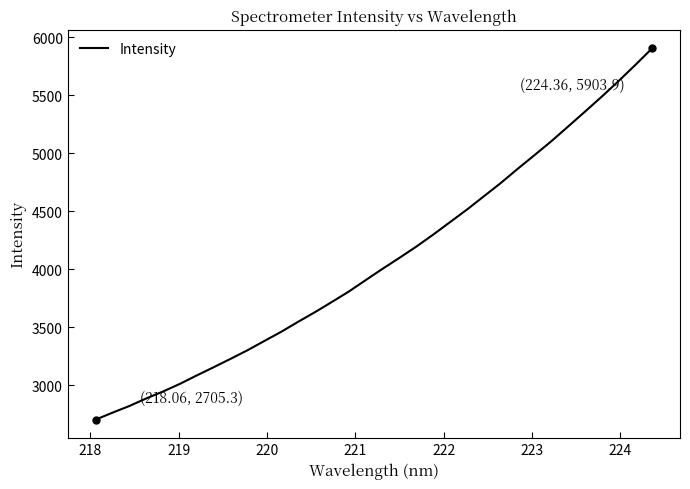

What is the minimum value shown in the chart?

2705.3